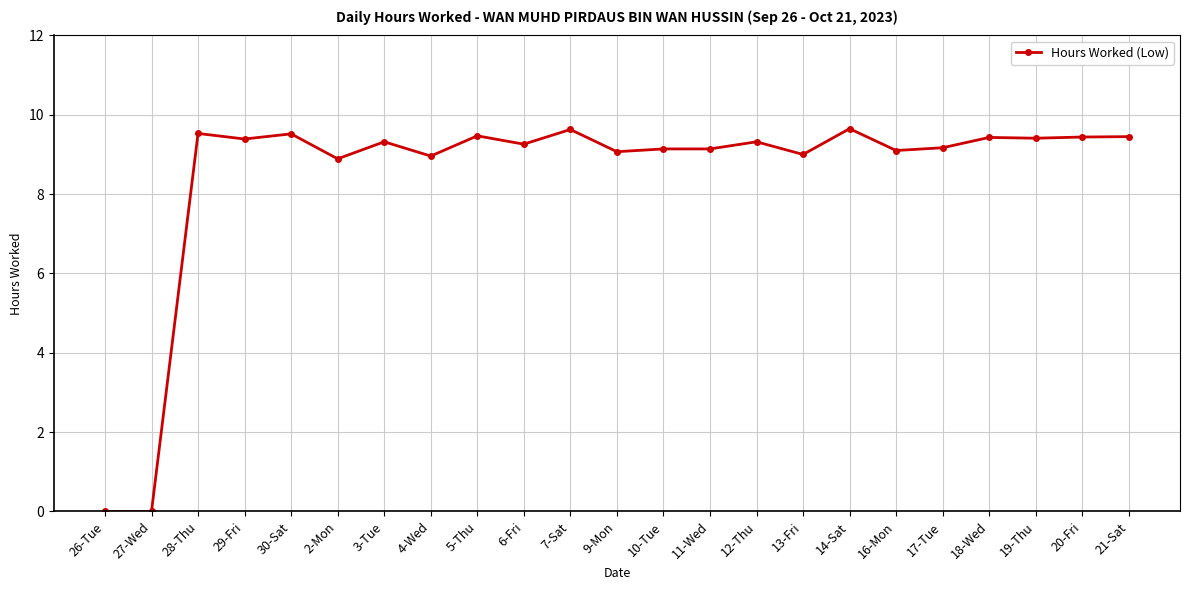

What is the greatest value displayed?

9.7